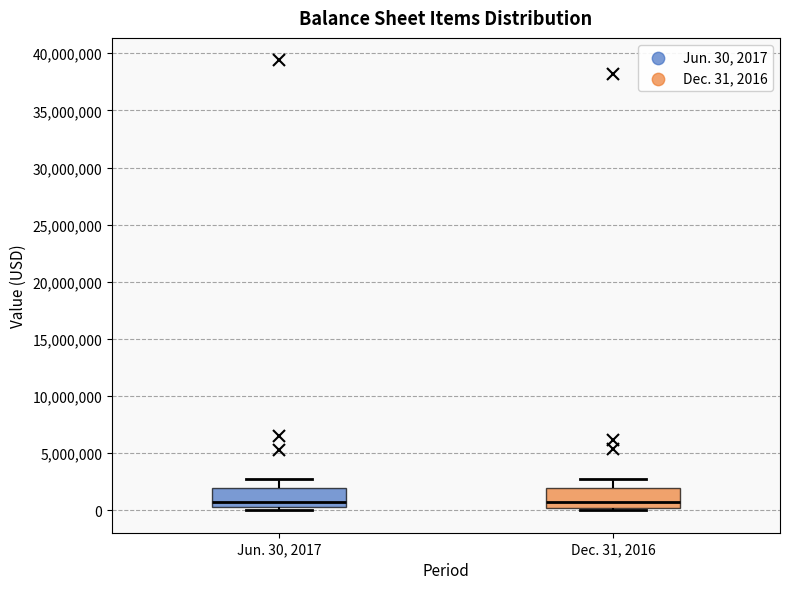

Reading left to right, transcribe this box plot: for each box, give where its median line is, the range the box spans, and where its two whiskers end, as read against the y-axis. The values are not printed on the chart, so give them approximately, as read against the axis.

Jun. 30, 2017: median 500000 (just above the box's lower edge), box 500000 to 2000000, whiskers 0 to 2500000
Dec. 31, 2016: median 500000, box 0 to 2000000, whiskers 0 (just below the box's lower edge) to 3000000